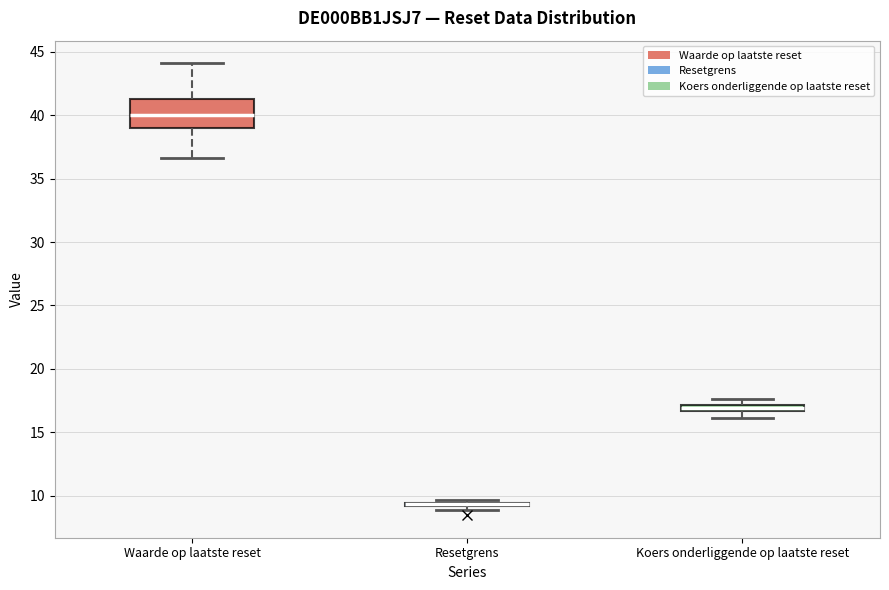

Where does the lower whisker of the box for Waarde op laatste reset end on the y-axis? The values are not printed on the chart, so give them approximately, as read against the axis.

36.5